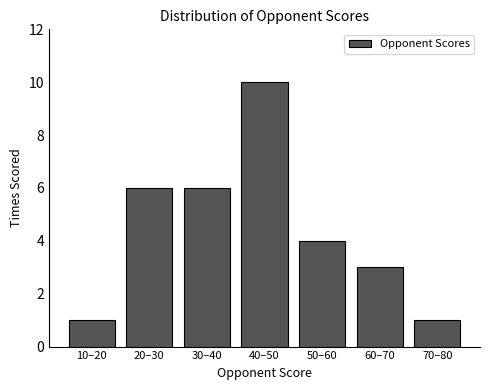

Reading left to right, what are all the values shown in this chart?

1	6	6	10	4	3	1